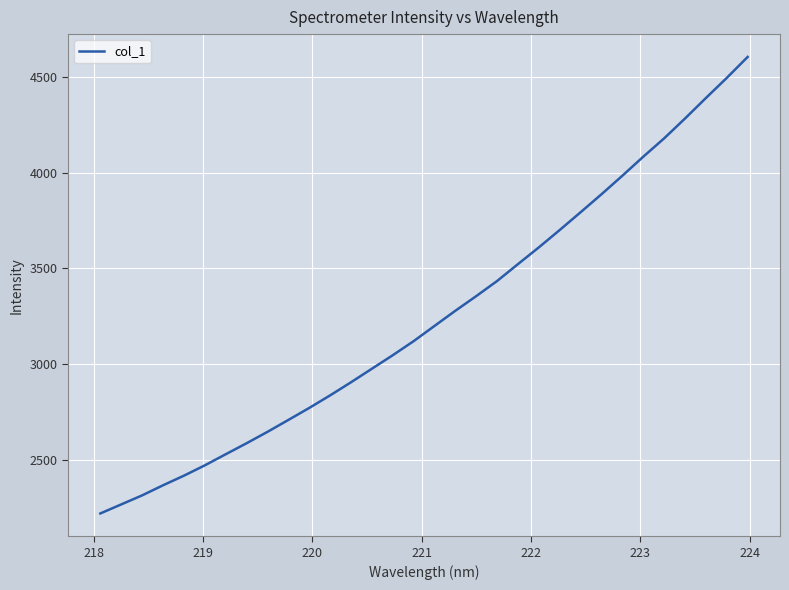

Is this an area chart (filled region under the line)?

No